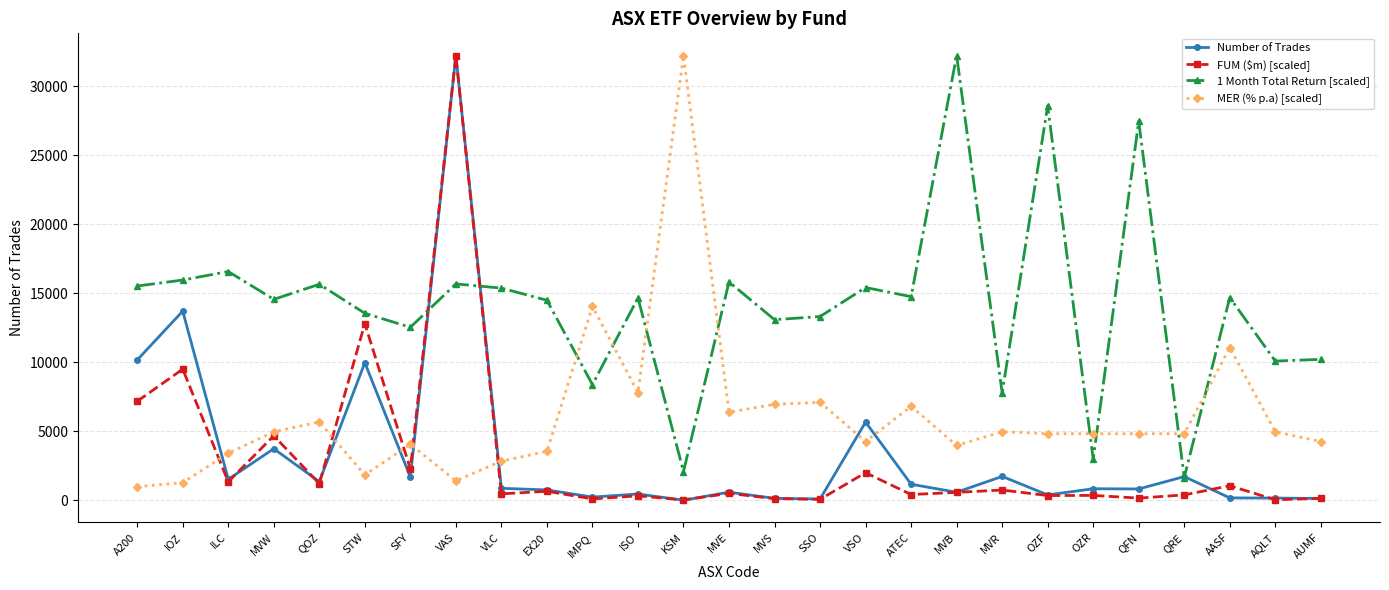

Where does the 1 Month Total Return [scaled] series first go above 14670?

A200